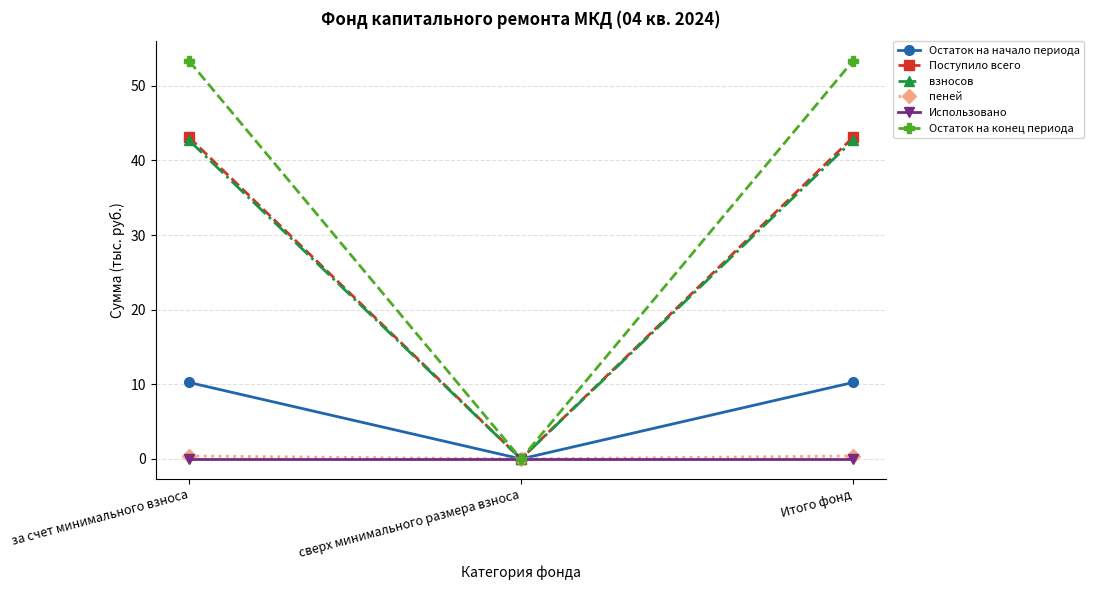

What is the total value across all series at за счет минимального взноса?

149.7